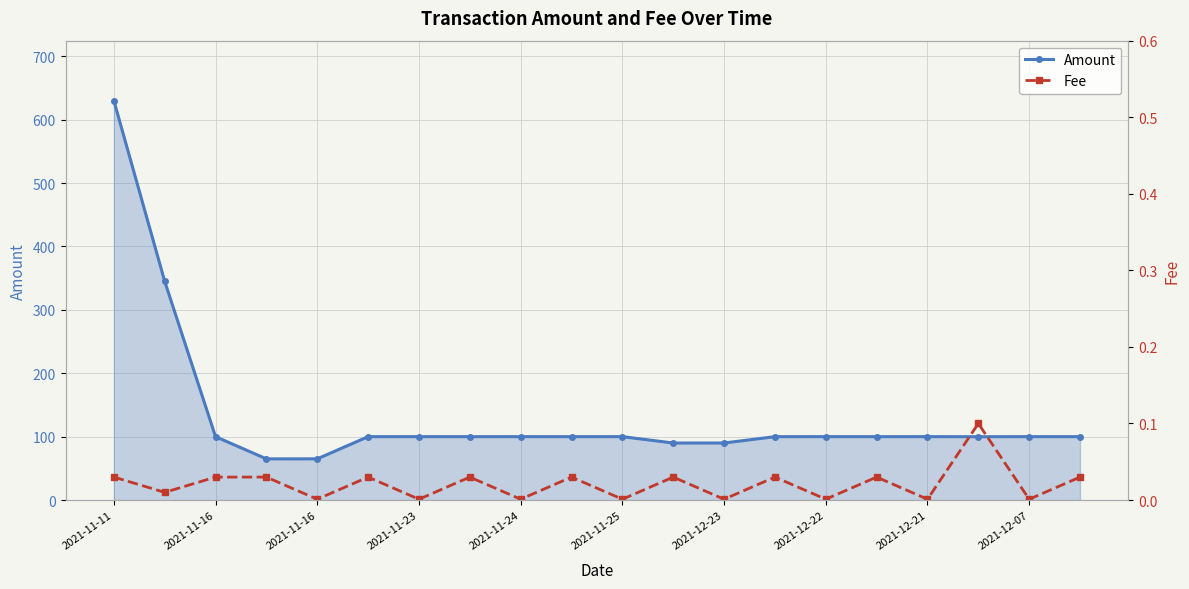

What is the label of the 18th point from the right?

2021-11-16